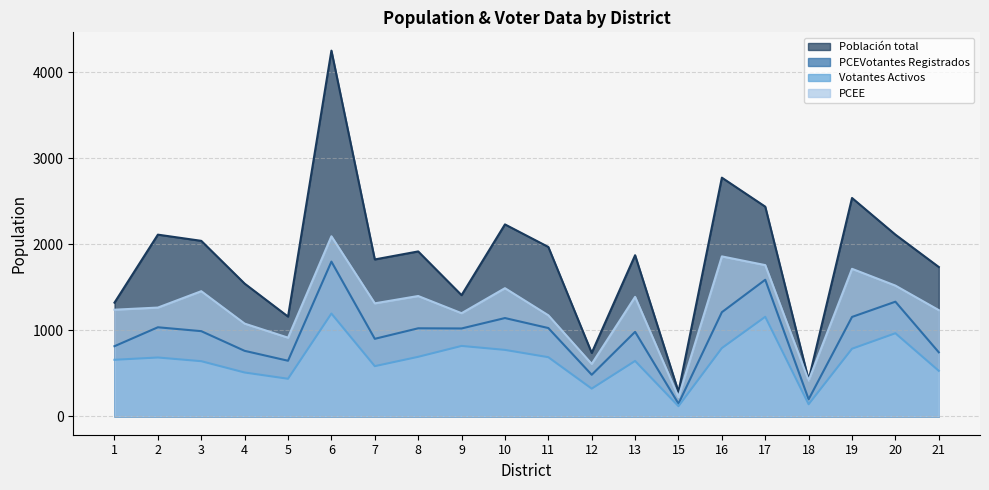

True or false: Votantes Activos has more than 1 points higher than both neighbors.

True